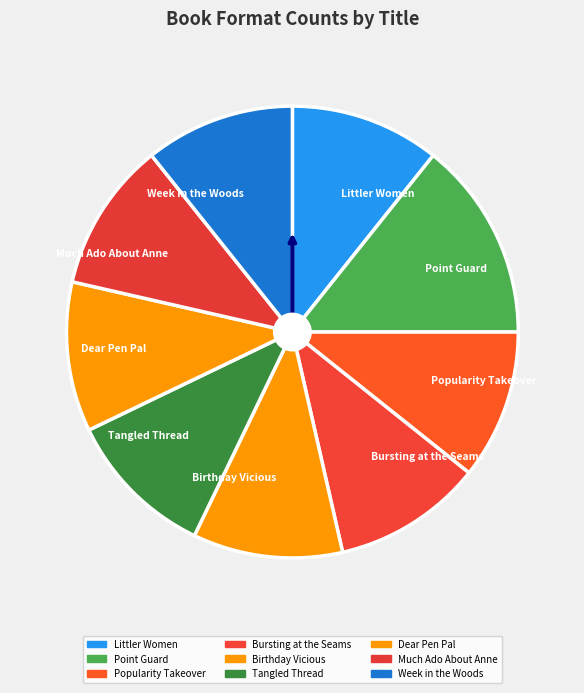

Which category has the biggest portion of the pie?

Point Guard